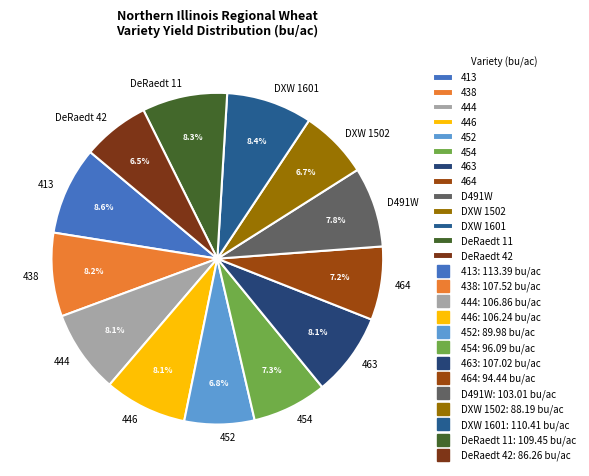

To the nearest percent, what is the difference between the largest and smallest slice percentages?

2%